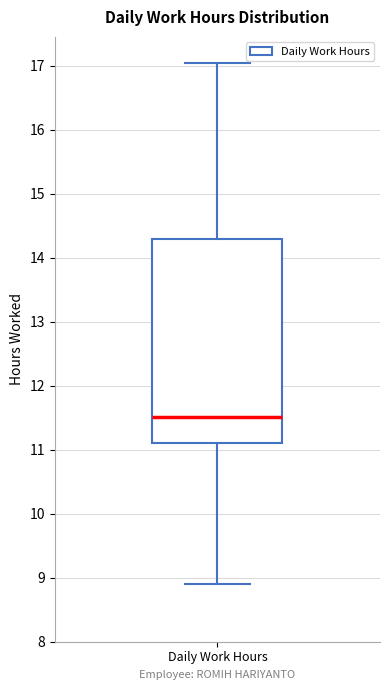

Transcribe this box plot: give where the median line is, the range the box spans, and where the two whiskers end, as read against the y-axis. The values are not printed on the chart, so give them approximately, as read against the axis.

median 11.5, box 11.1 to 14.3, whiskers 8.9 to 17.0